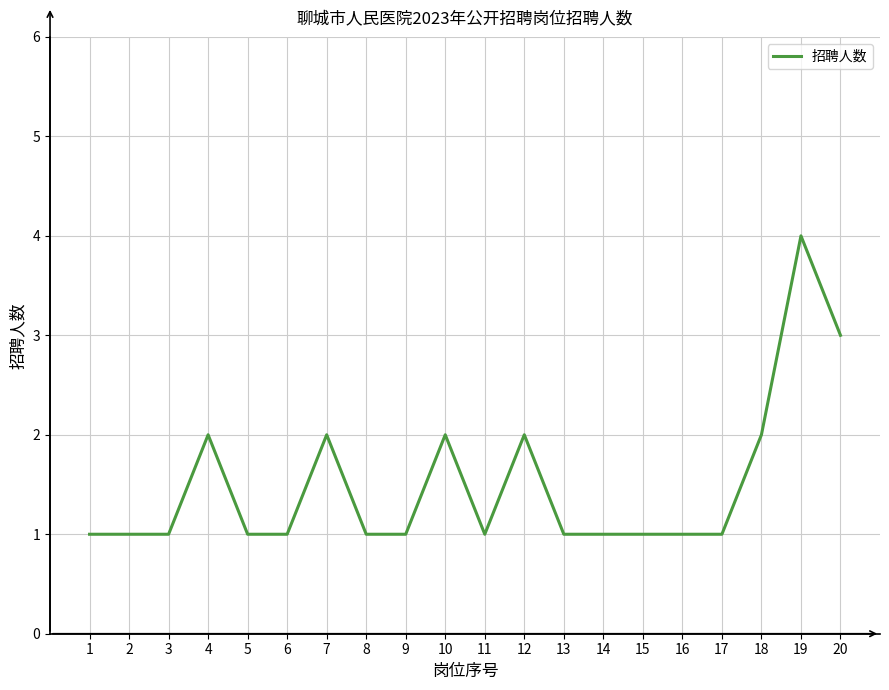

Is it true that the value at 16 is 1?

True